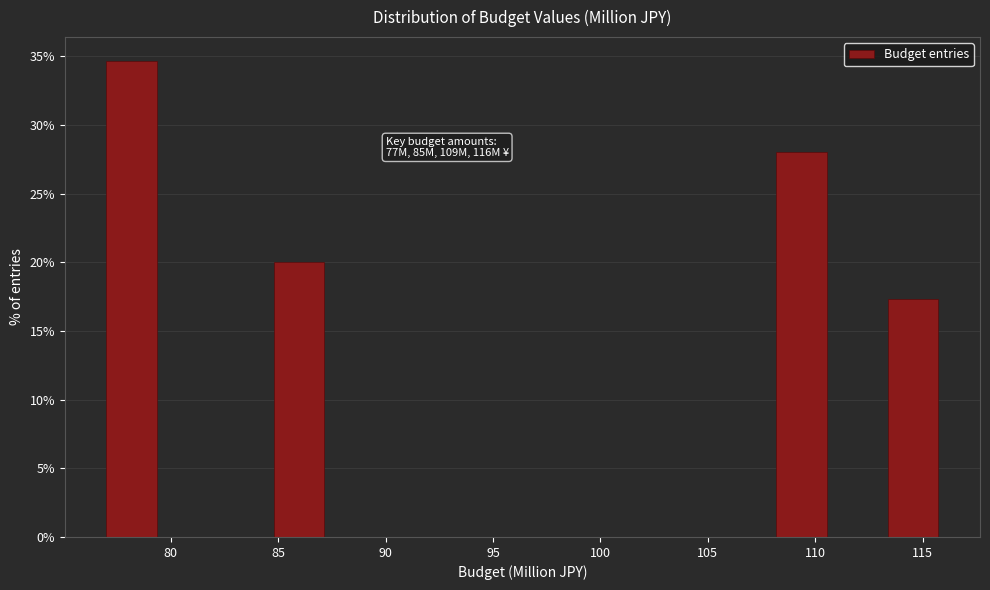

Over which range of the x-axis is the bar tallest?

77.0 to 79.6